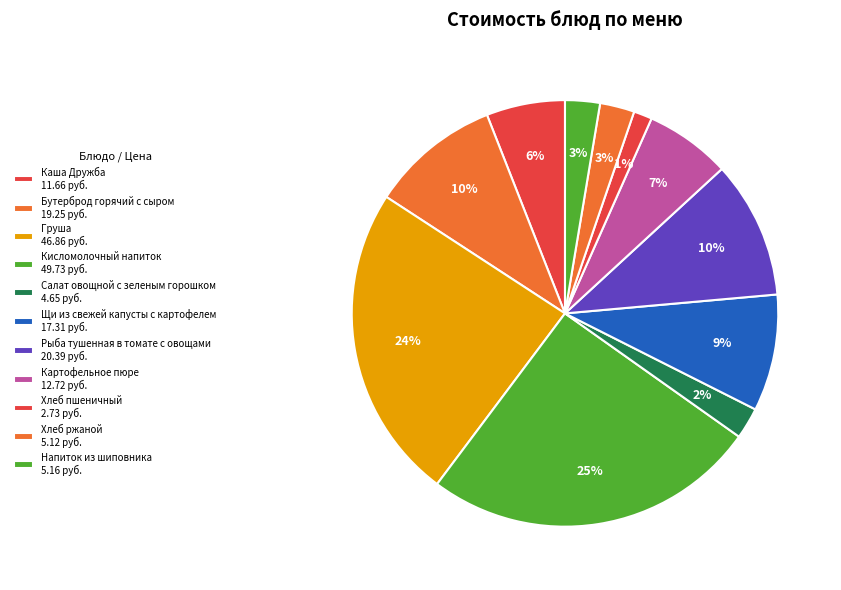

How much of the chart is everything except Салат овощной с зеленым горошком?

97.6%